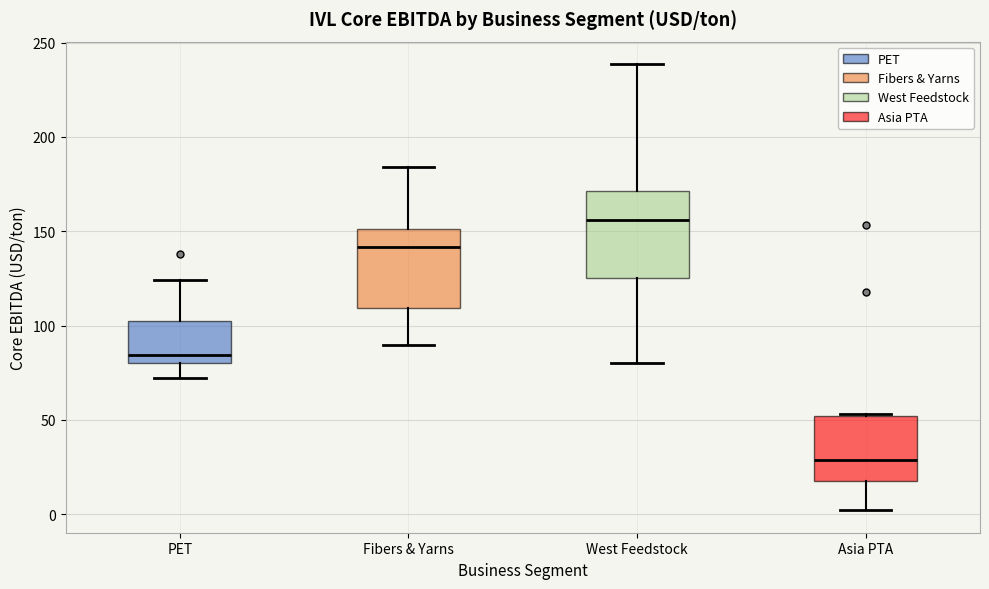

Reading left to right, read every box against the y-axis: the position of its median line, the range the box covers, and the ends of its whiskers. The values are not printed on the chart, so give them approximately, as read against the axis.

PET: median 85, box 80 to 100, whiskers 70 to 125
Fibers & Yarns: median 140, box 110 to 150, whiskers 90 to 185
West Feedstock: median 155, box 125 to 170, whiskers 80 to 240
Asia PTA: median 30, box 20 to 50, whiskers 0 to 55